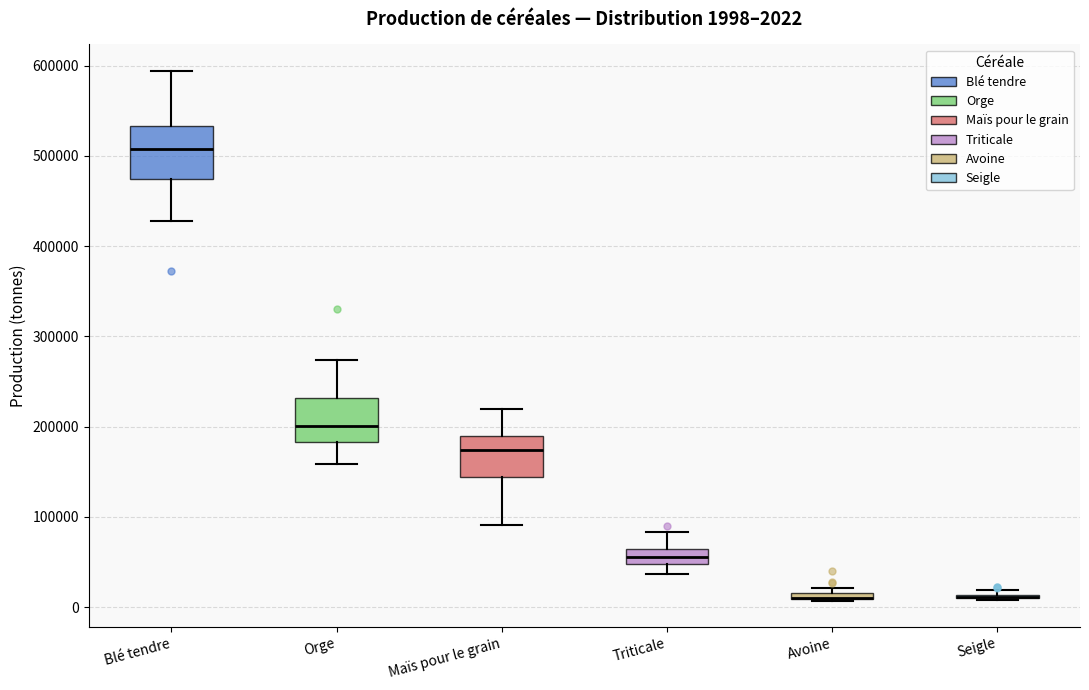

Comparing the boxes themselves (not the whiskers), which one is the tallest?

Blé tendre